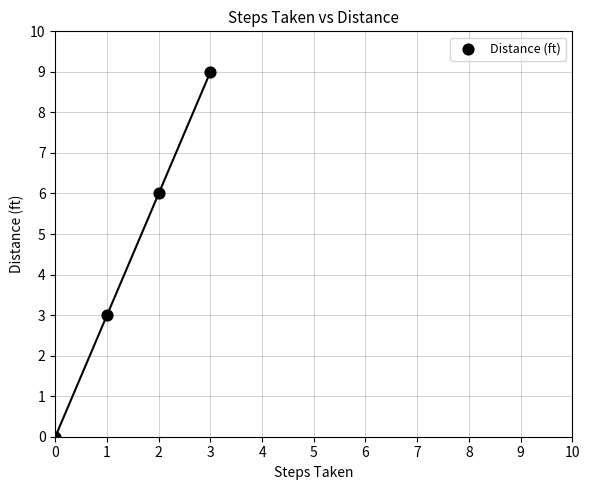

What is the range of Y values (max minus min)?

9